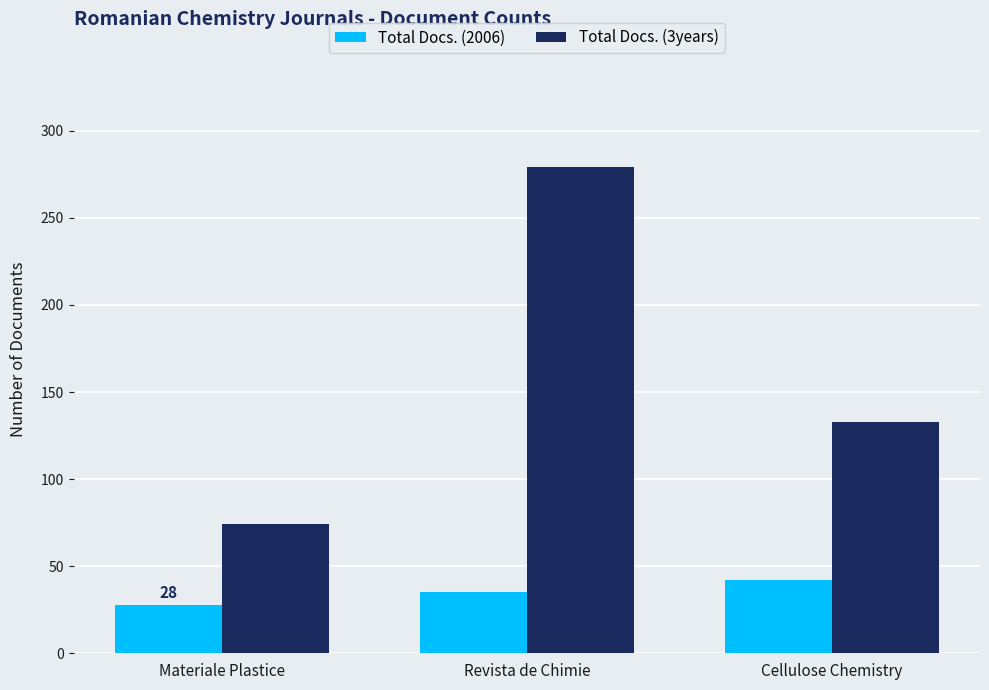

What is the difference between the maximum and minimum values in the Total Docs. (2006) series?

14